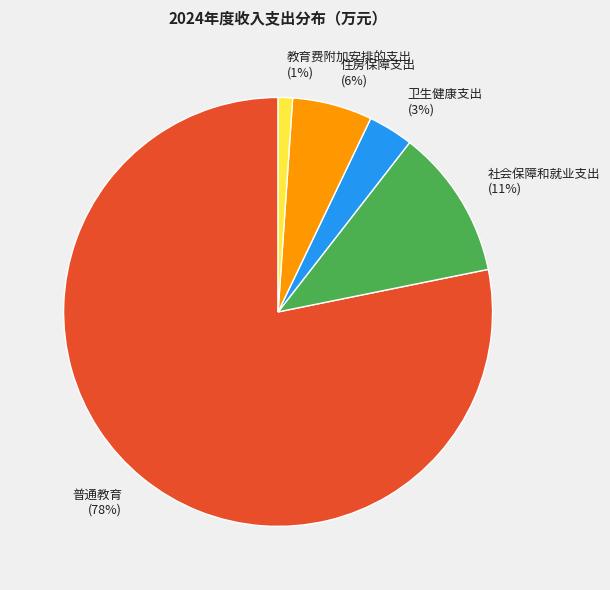

To the nearest percent, what is the average slice percentage?

20%